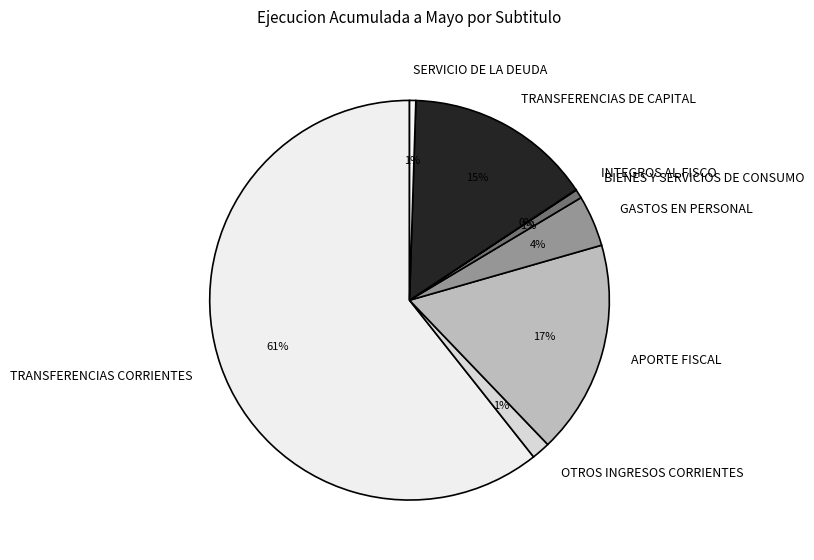

The SERVICIO DE LA DEUDA slice represents 1% of the pie. True or false?

True